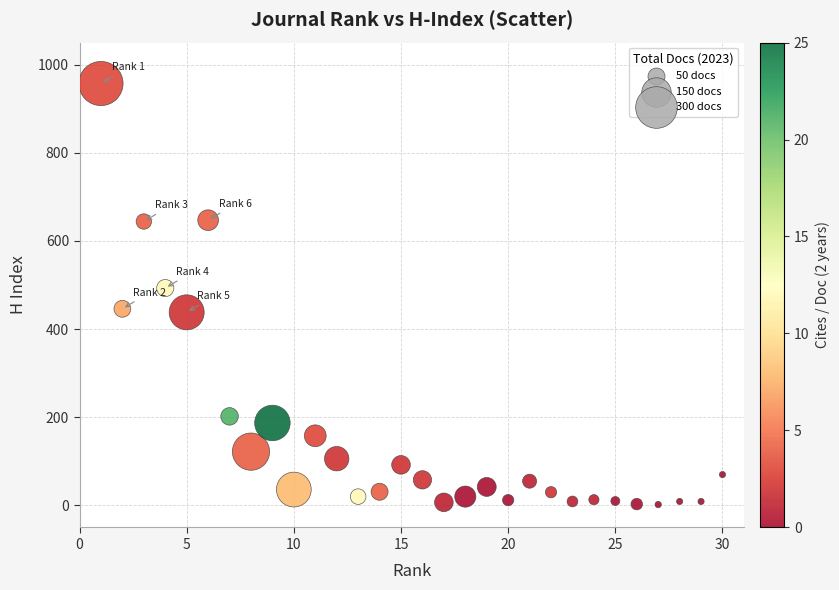

What is the range of Y values (max minus min)?

955